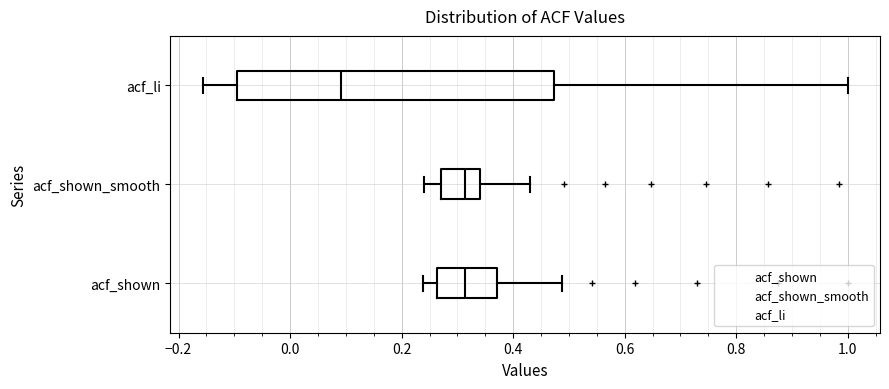

Reading bottom to top, transcribe this box plot: for each box, give where its median line is, the range the box spans, and where its two whiskers end, as read against the x-axis. The values are not printed on the chart, so give them approximately, as read against the axis.

acf_shown: median 0.32, box 0.26 to 0.38, whiskers 0.24 to 0.48
acf_shown_smooth: median 0.32, box 0.28 to 0.34, whiskers 0.24 to 0.44
acf_li: median 0.10, box -0.10 to 0.48, whiskers -0.16 to 1.00